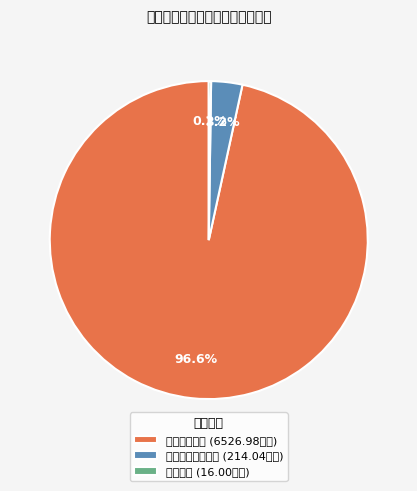

What portion of the pie excludes 中等职业教育 (6526.98万元)?

3.4%